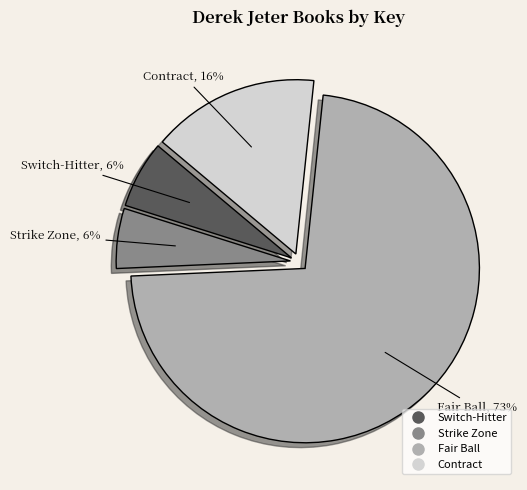

The Contract slice represents 25% of the pie. True or false?

False